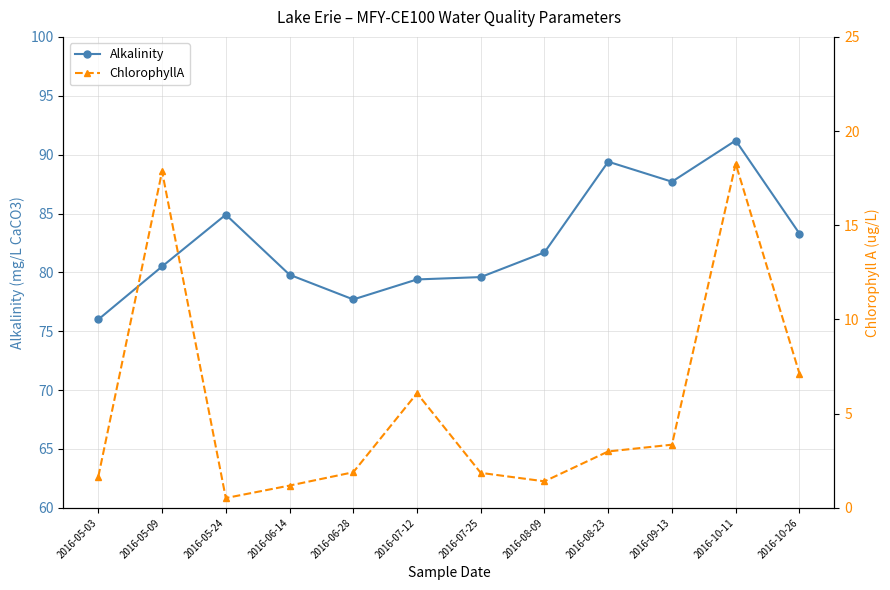

In ChlorophyllA, how many points are lower than both neighbors (excluding endpoints)?

2